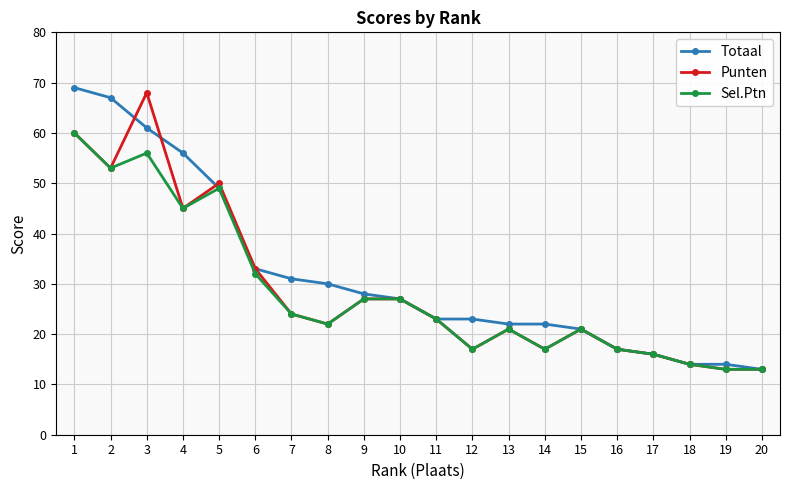

At which category is the sum across all series the highest?

1